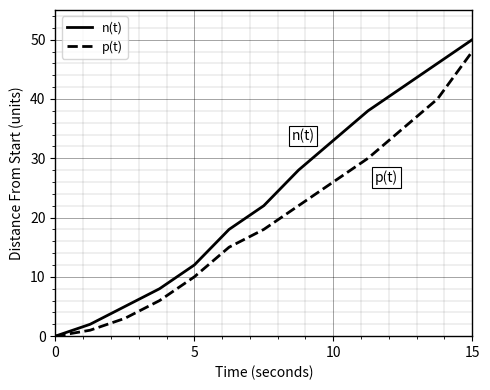

Rank the series by their average value, from highest to lowest.

n(t), p(t)